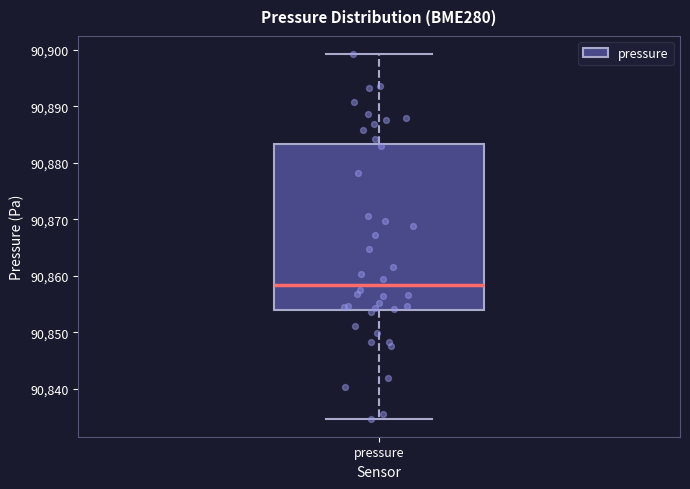

Read this box plot against the y-axis: the position of the median line, the range covered by the box, and the ends of both whiskers. The values are not printed on the chart, so give them approximately, as read against the axis.

median 90858, box 90854 to 90883, whiskers 90835 to 90899